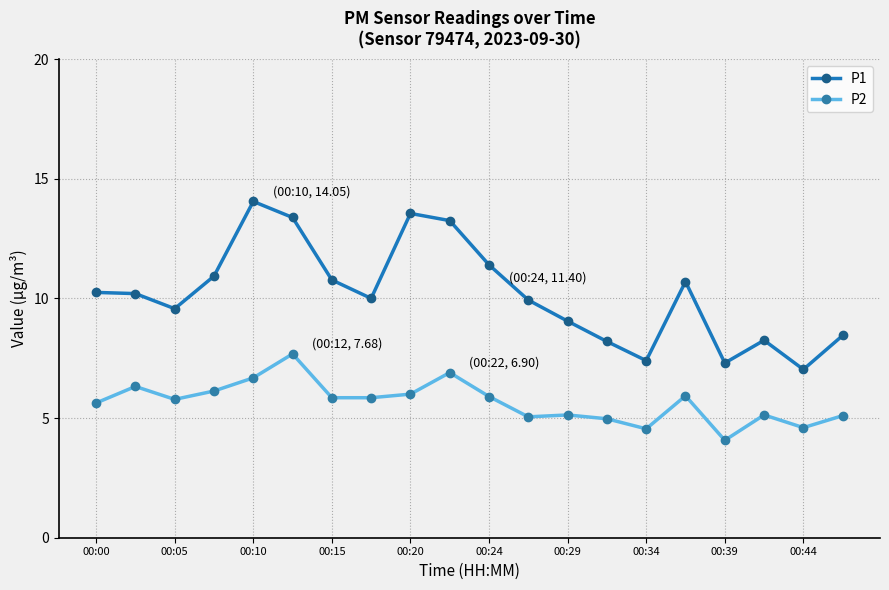

True or false: P1 and P2 cross at least once.

False